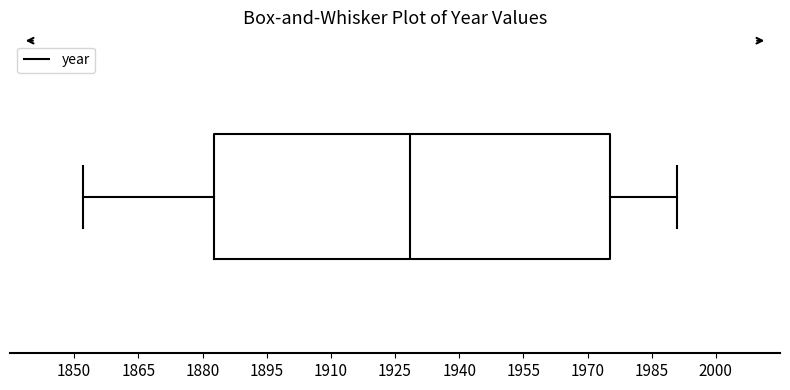

Read this box plot against the x-axis: the position of the median line, the range covered by the box, and the ends of both whiskers. The values are not printed on the chart, so give them approximately, as read against the axis.

median 1928, box 1882 to 1976, whiskers 1852 to 1992